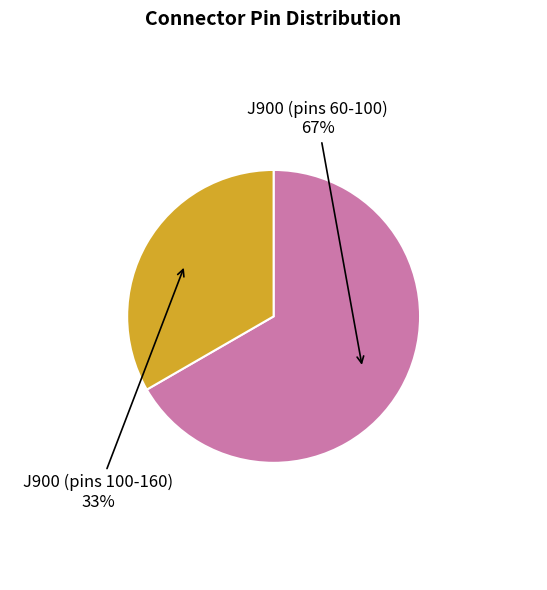

Which slice is the smallest?

J900 (pins 100-160)